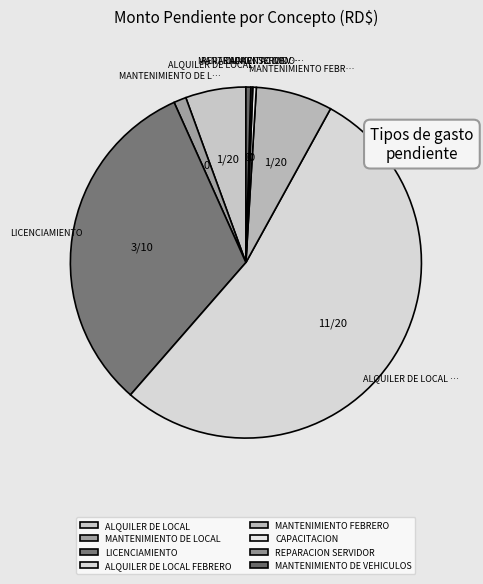

To the nearest percent, what is the difference between the largest and smallest slice percentages?

53%